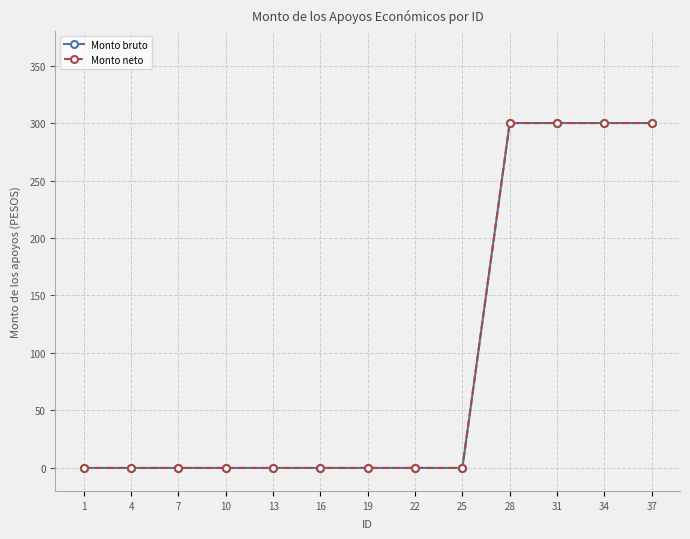

True or false: Monto bruto and Monto neto intersect in this chart.

False